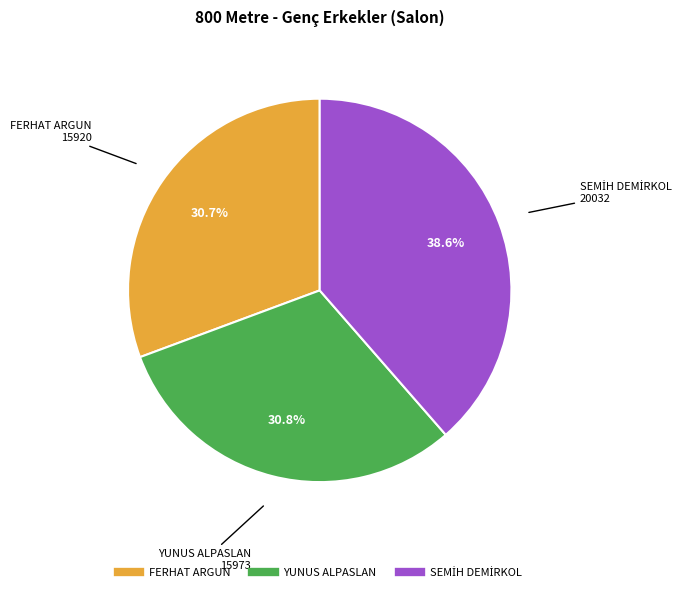

Does any single category account for the majority?

No